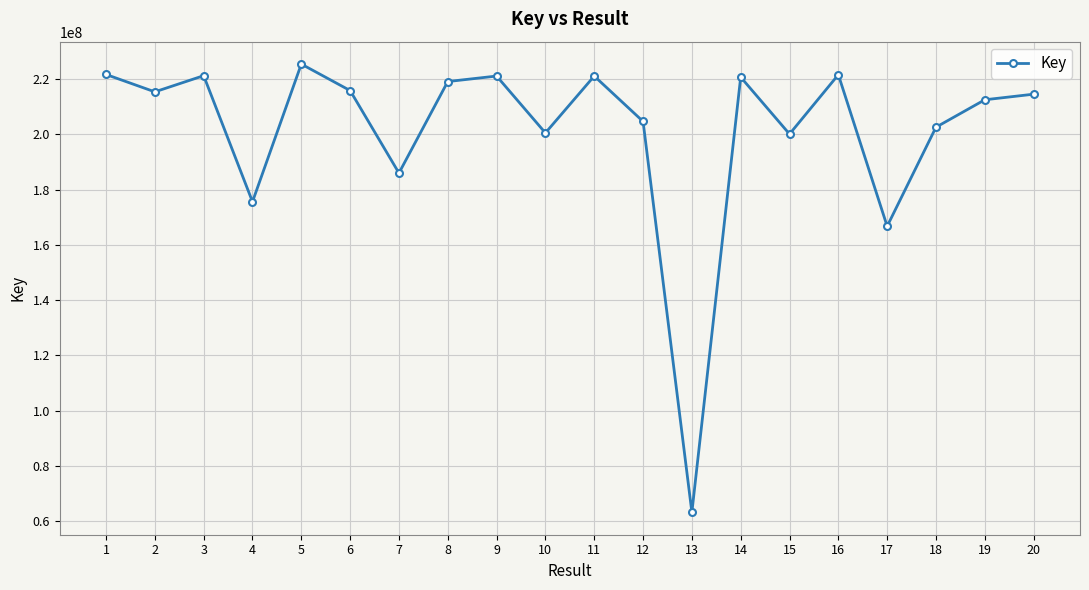

What is the sum of the values at 10 and 2?

415821031